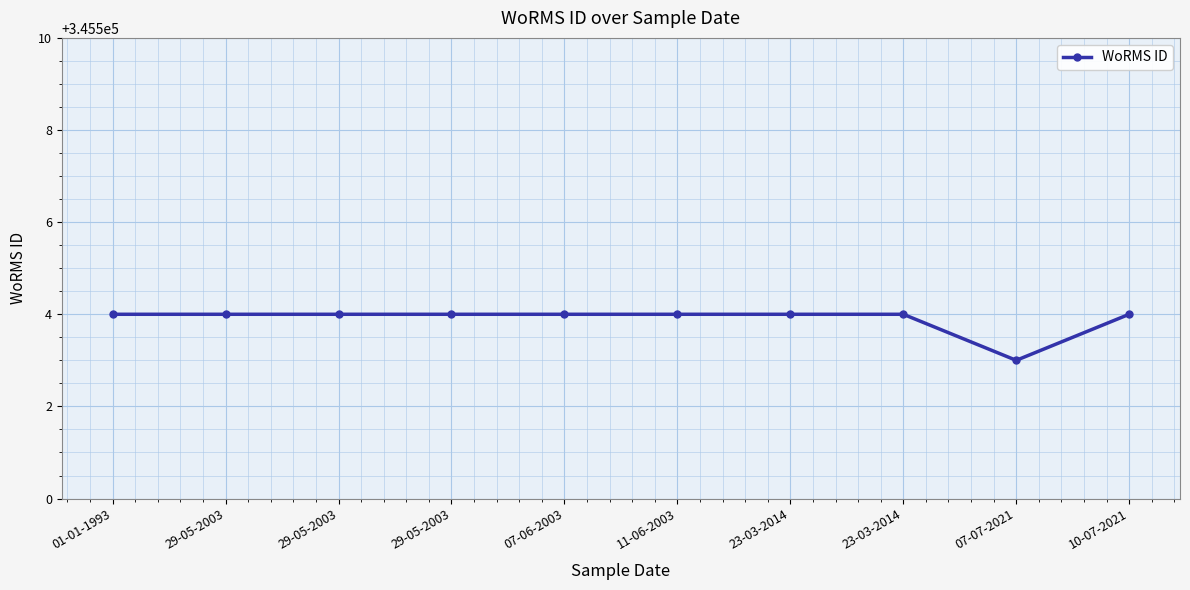

List the labels in order of value, smallest first.

07-07-2021, 01-01-1993, 29-05-2003, 29-05-2003, 29-05-2003, 07-06-2003, 11-06-2003, 23-03-2014, 23-03-2014, 10-07-2021